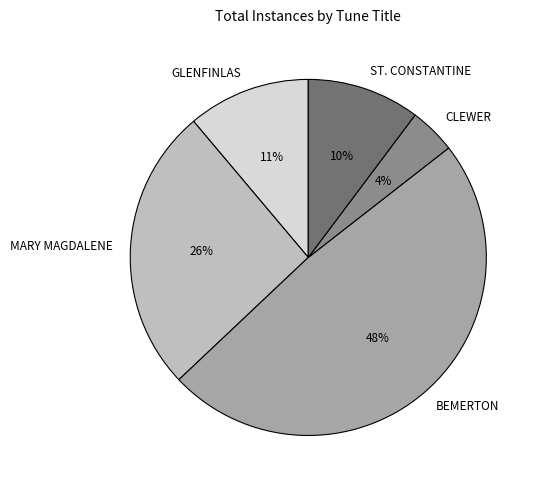

Combined, do ST. CONSTANTINE and MARY MAGDALENE account for over 50%?

No